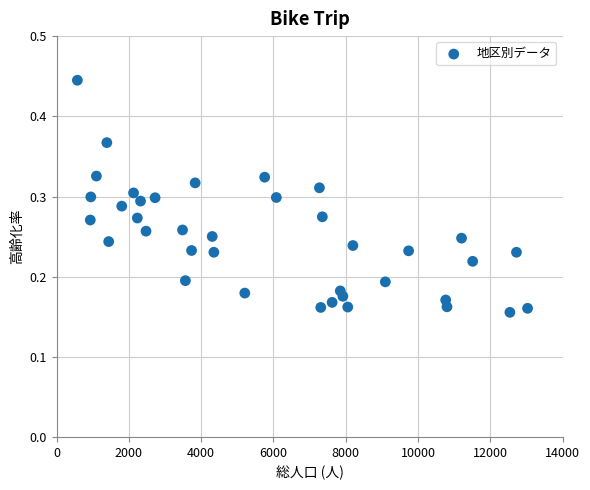

What is the range of X values (max minus min)?

12460.0